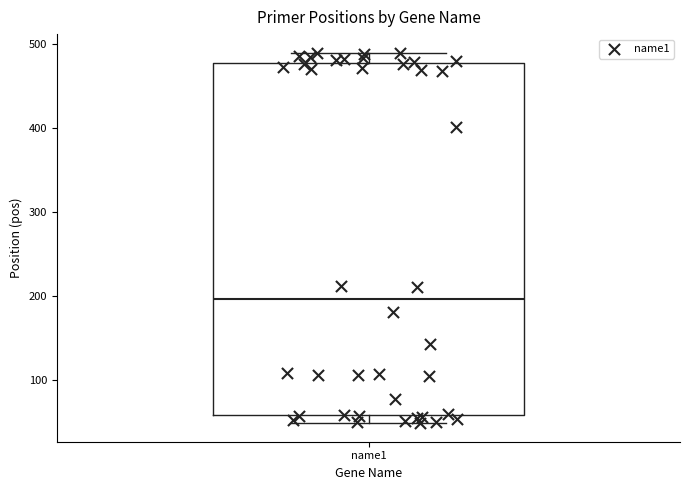

Where does the median line of the box for name1 sit on the y-axis? The values are not printed on the chart, so give them approximately, as read against the axis.

200